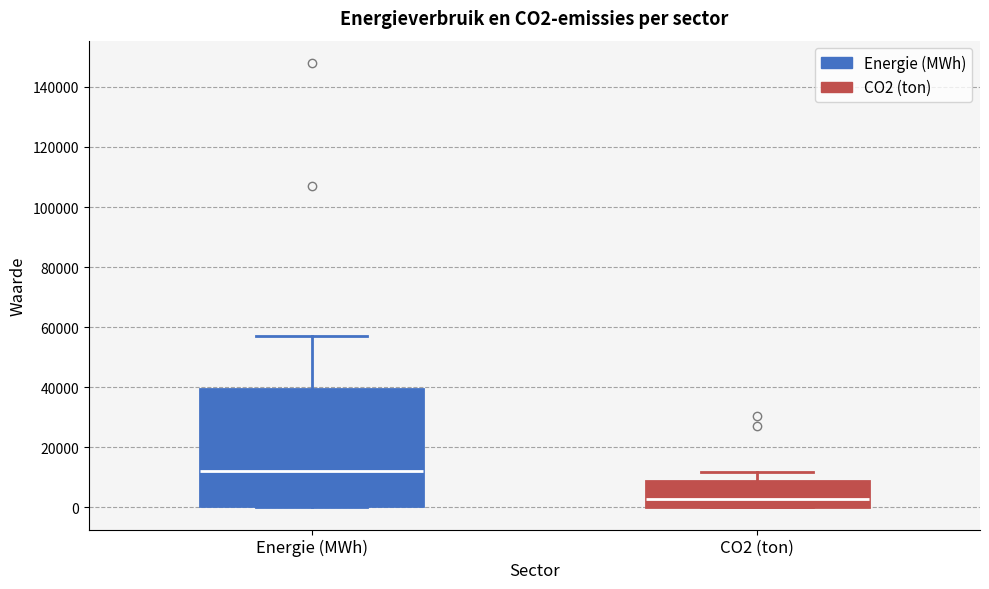

Where is the upper edge of the box for Energie (MWh) on the y-axis? The values are not printed on the chart, so give them approximately, as read against the axis.

40000